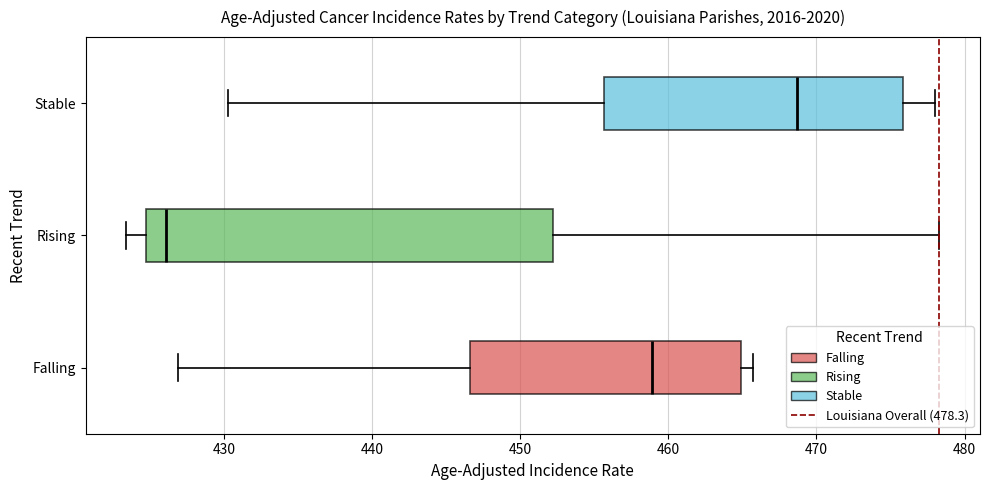

Comparing the boxes themselves (not the whiskers), which one is the widest?

Rising